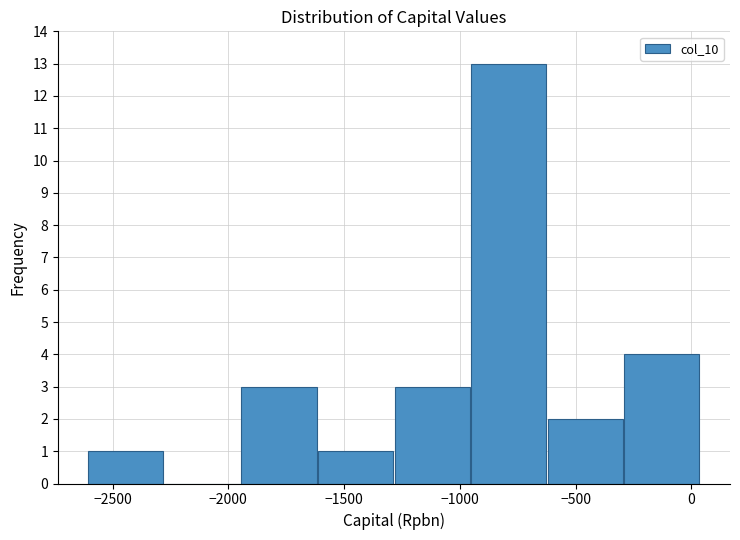

Which range on the x-axis has the tallest bar?

-950 to -600